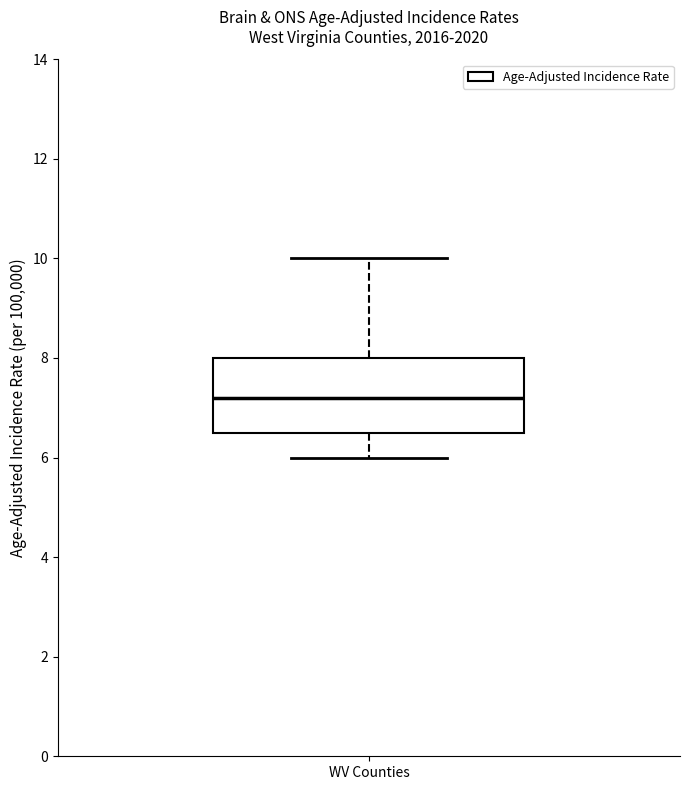

Read this box plot against the y-axis: the position of the median line, the range covered by the box, and the ends of both whiskers. The values are not printed on the chart, so give them approximately, as read against the axis.

median 7.2, box 6.6 to 8.0, whiskers 6.0 to 10.0